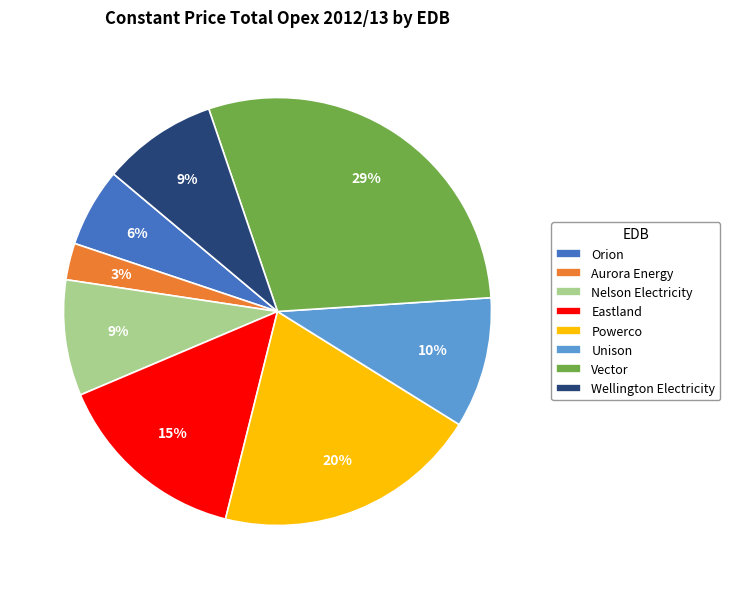

Is there a majority slice in this chart?

No